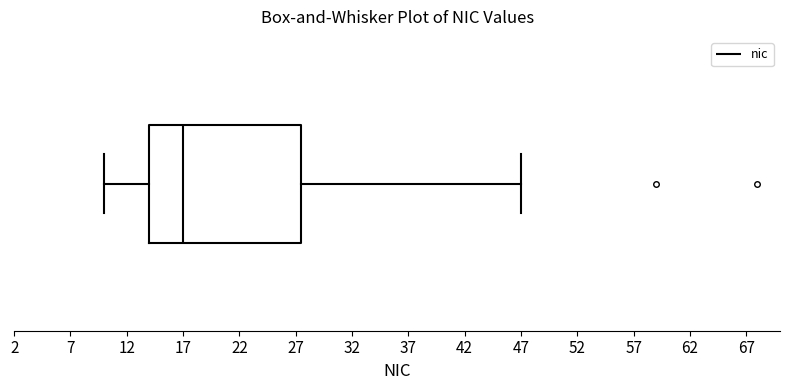

Read this box plot against the x-axis: the position of the median line, the range covered by the box, and the ends of both whiskers. The values are not printed on the chart, so give them approximately, as read against the axis.

median 17.0, box 14.0 to 27.5, whiskers 10.0 to 47.0